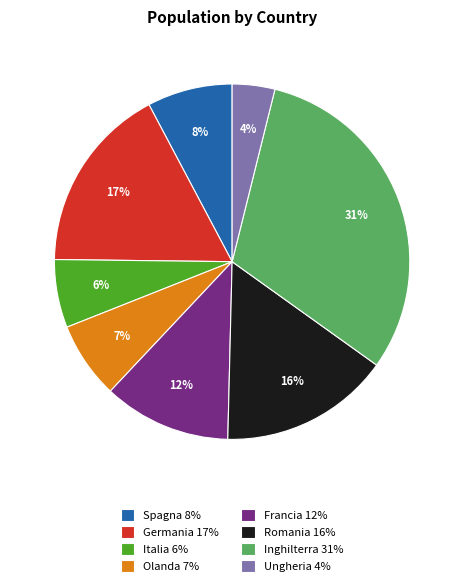

Which category has the biggest portion of the pie?

Inghilterra